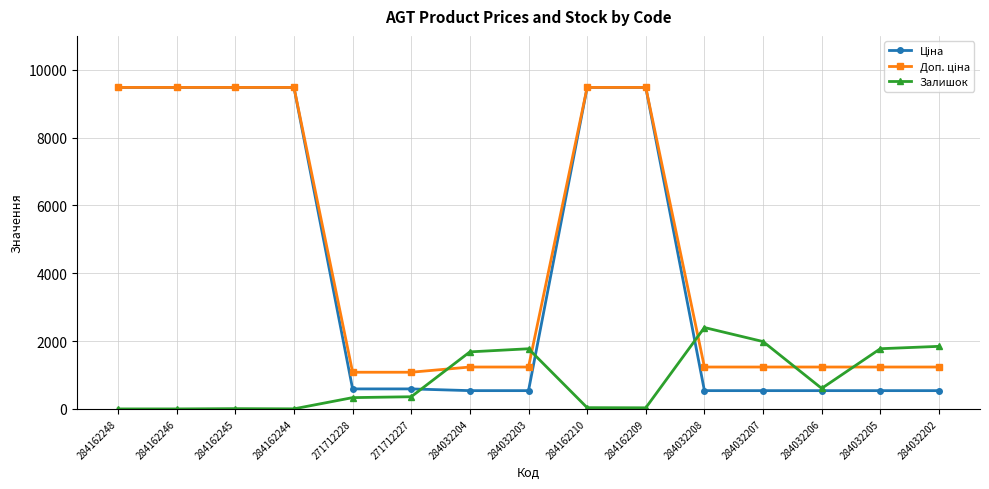

What is the label of the 8th point from the left?

284032203